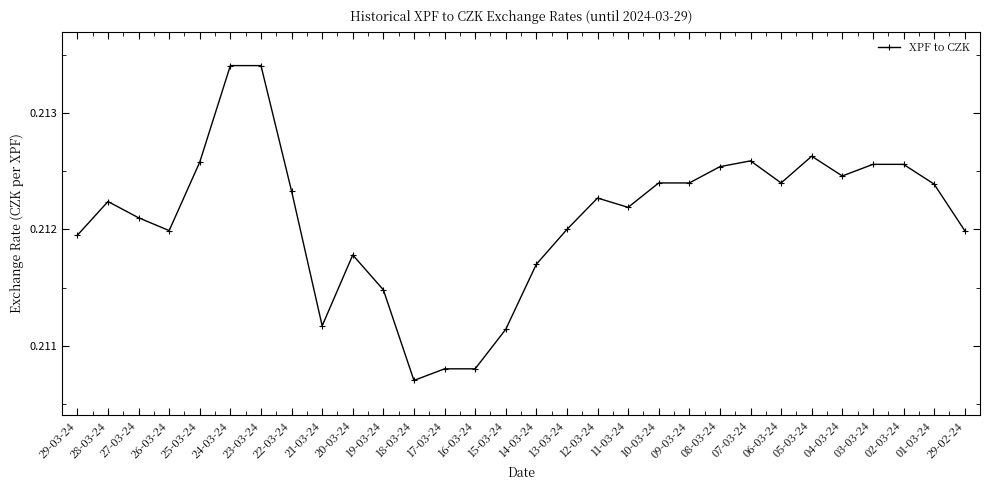

What is the sum of the values at 25-03-24 and 12-03-24?

0.4